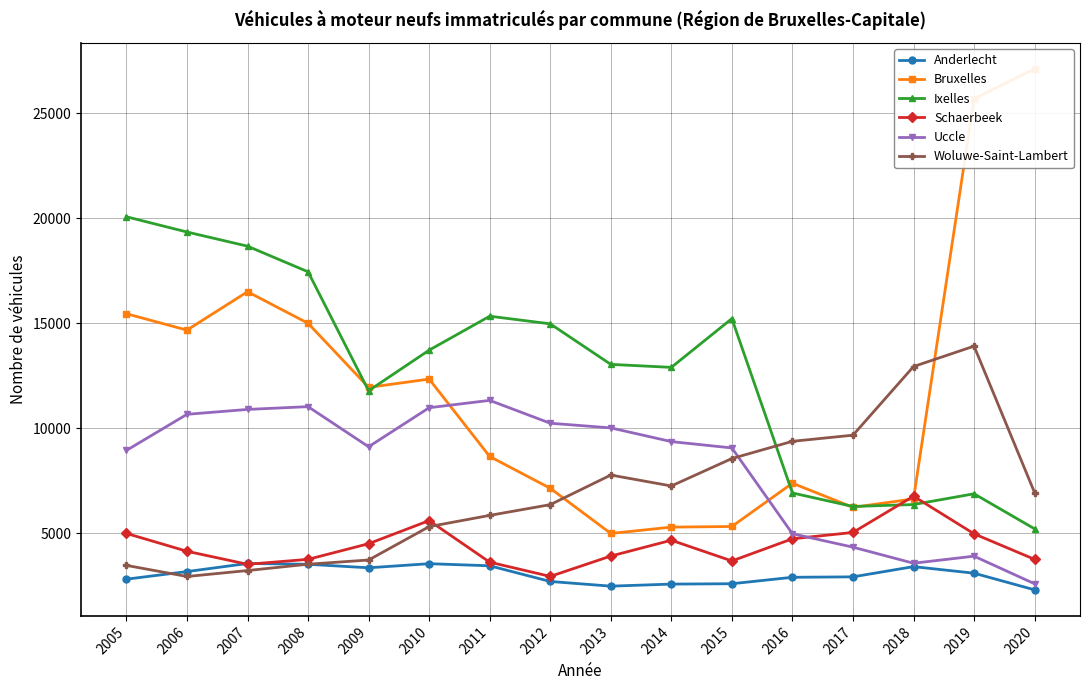

Which label corresponds to the smallest value in the chart?

2020